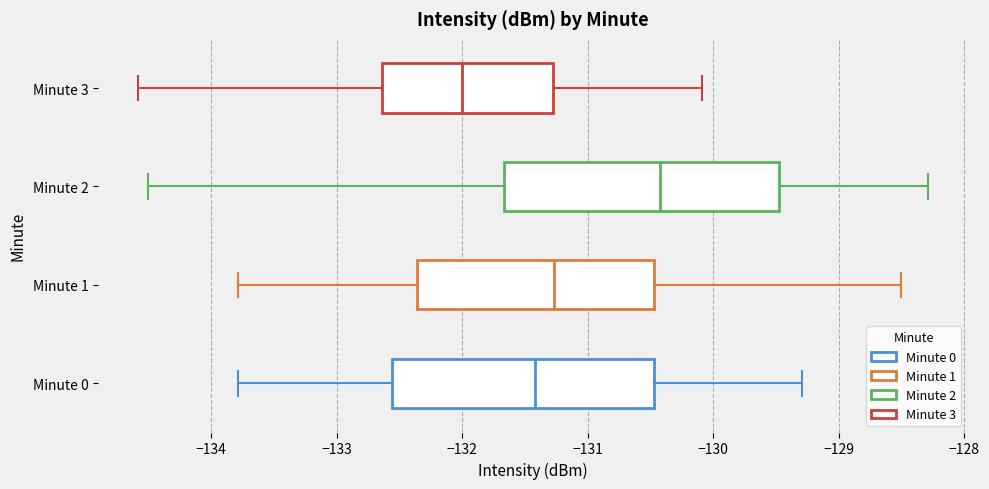

Where is the left edge of the box for Minute 1 on the x-axis? The values are not printed on the chart, so give them approximately, as read against the axis.

-132.4